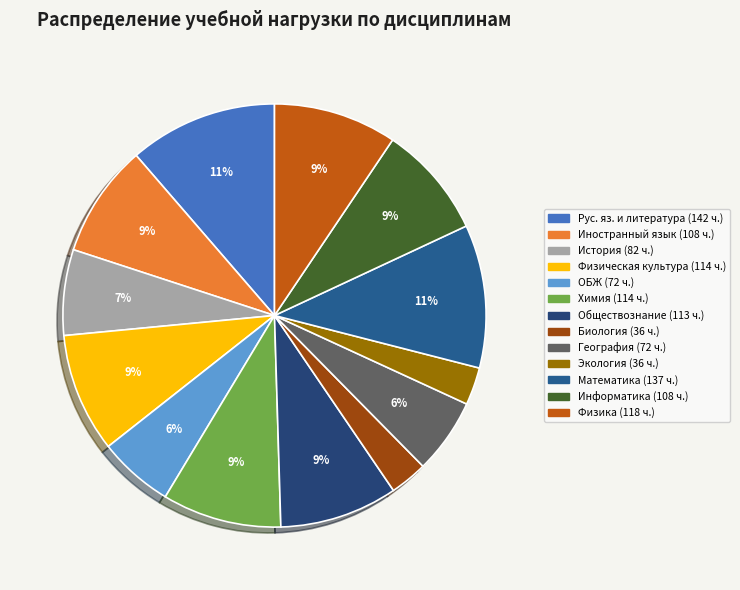

Count the number of slices in the pie.

13